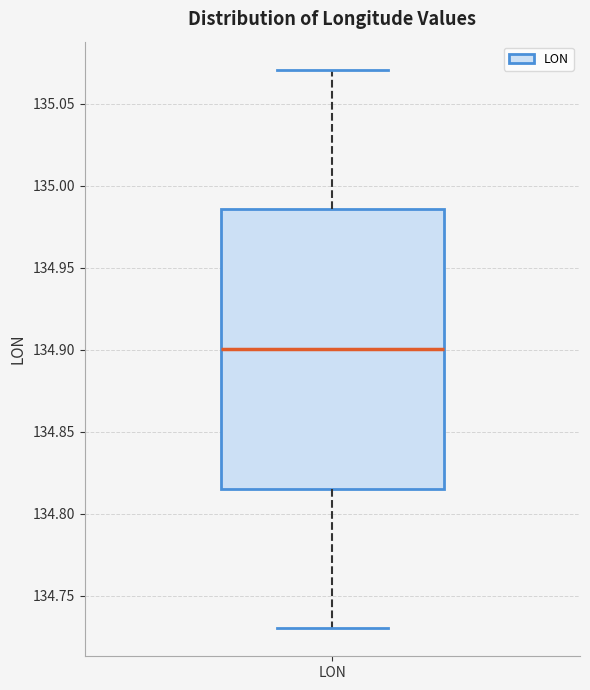

Read this box plot against the y-axis: the position of the median line, the range covered by the box, and the ends of both whiskers. The values are not printed on the chart, so give them approximately, as read against the axis.

median 134.900, box 134.815 to 134.985, whiskers 134.730 to 135.070